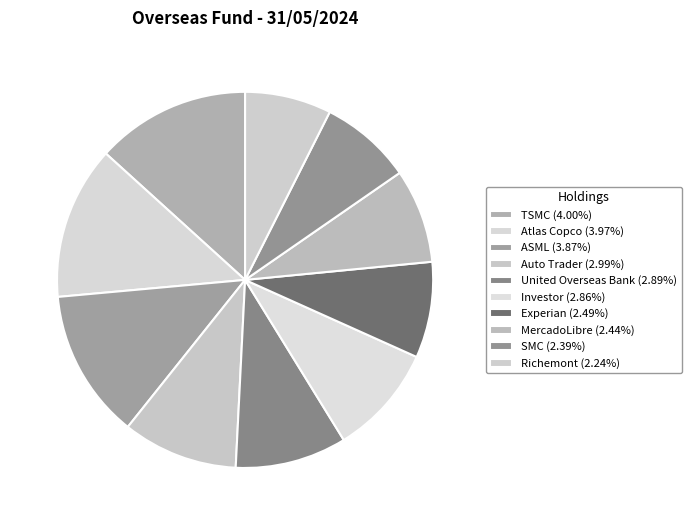

How many slices are in this pie chart?

10